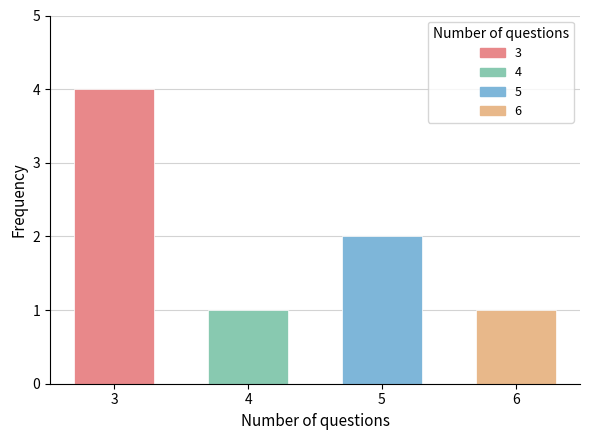

Is it true that the value at 3 is 6?

False